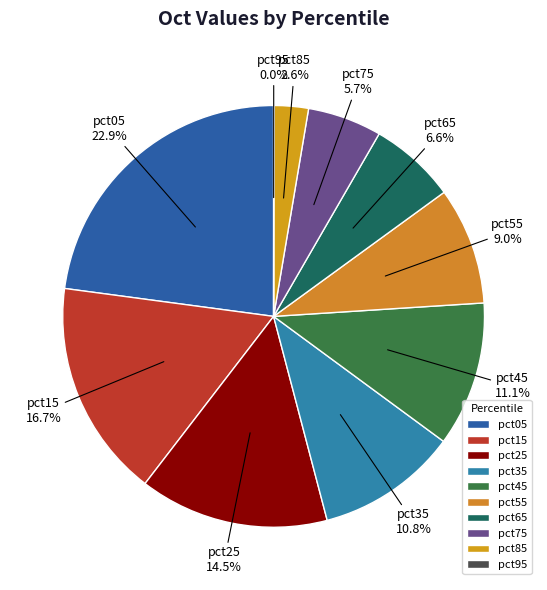

Which has a higher value, pct05 or pct25?

pct05